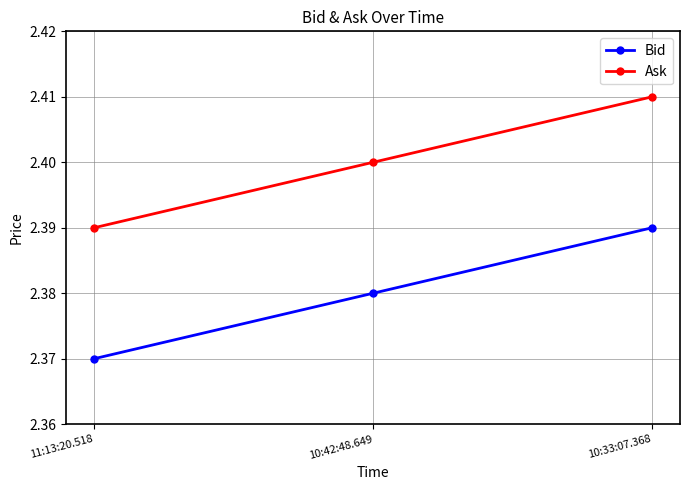

Which category has the highest value in the Ask series?

10:33:07.368